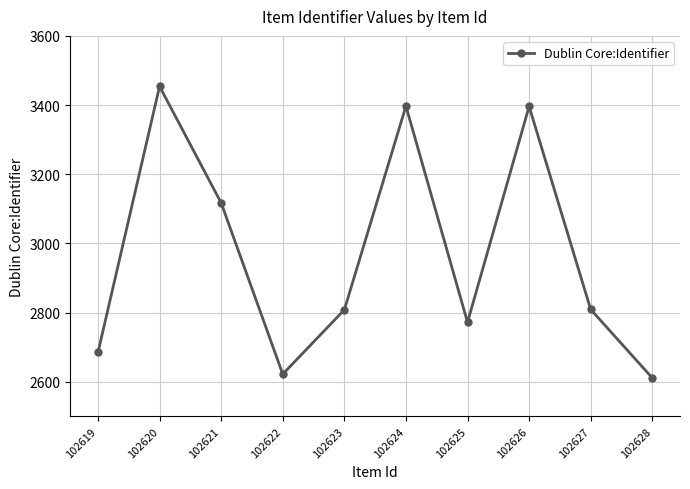

What is the difference between the second highest and second lowest values?

775